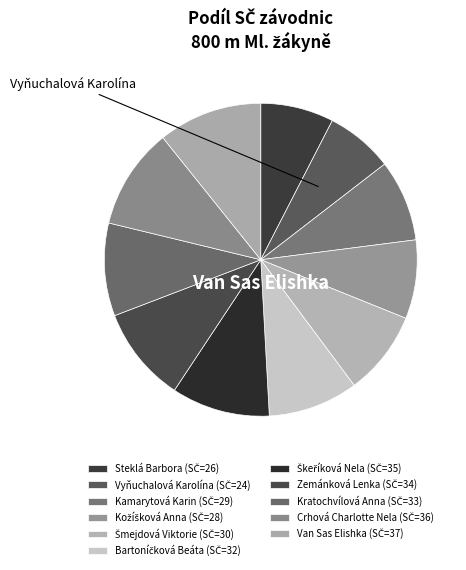

How many segments does this pie chart have?

11